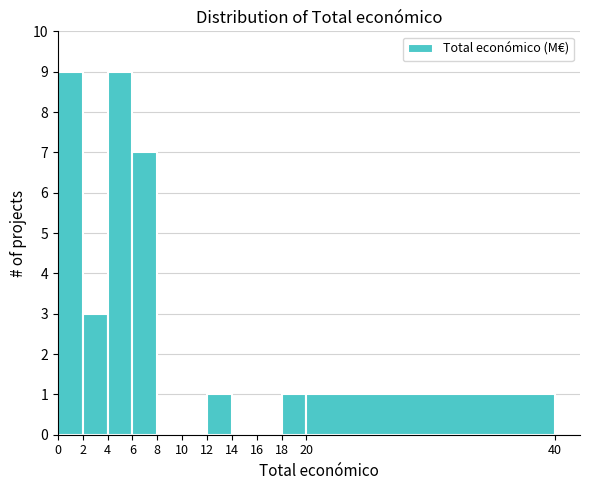

Reading left to right, transcribe this chart: for each bar, give the range it covers on the x-axis and its height. The values are not printed on the chart, so give them approximately, as read against the axis.

0 to 2: 9
2 to 4: 3
4 to 6: 9
6 to 8: 7
8 to 10: 0
10 to 12: 0
12 to 14: 1
14 to 16: 0
16 to 18: 0
18 to 20: 1
20 to 40: 1